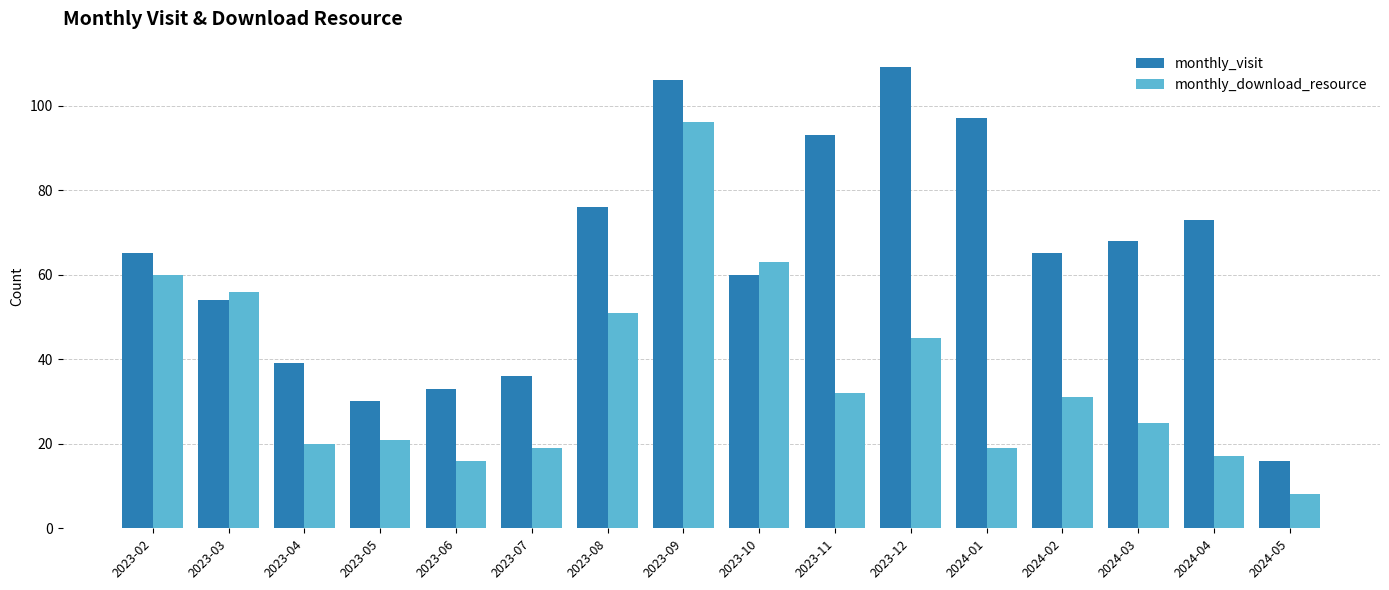

What are all the series names shown in the legend?

monthly_visit, monthly_download_resource